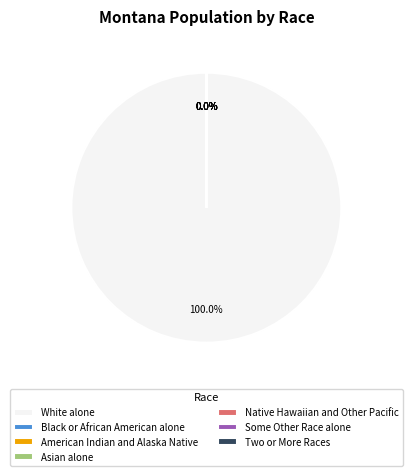

What is the majority slice?

White alone